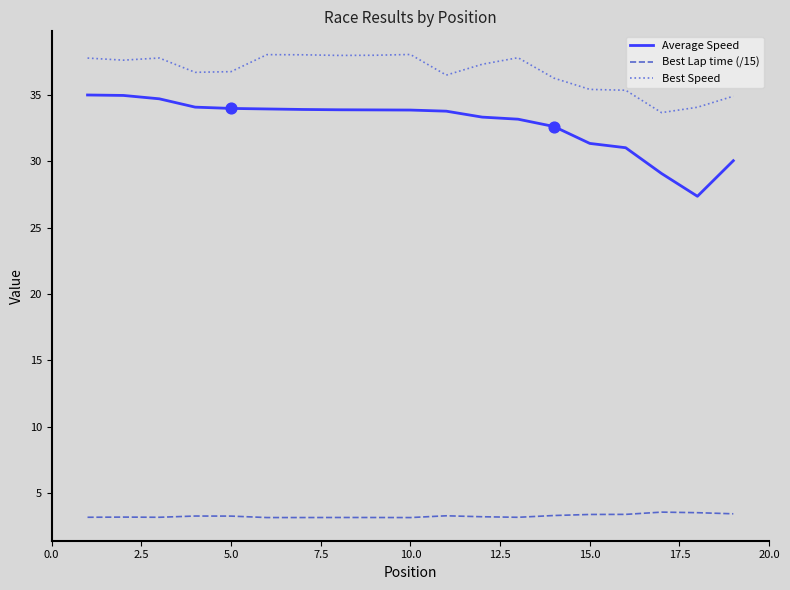

What are all the series names shown in the legend?

Average Speed, Best Lap time (/15), Best Speed